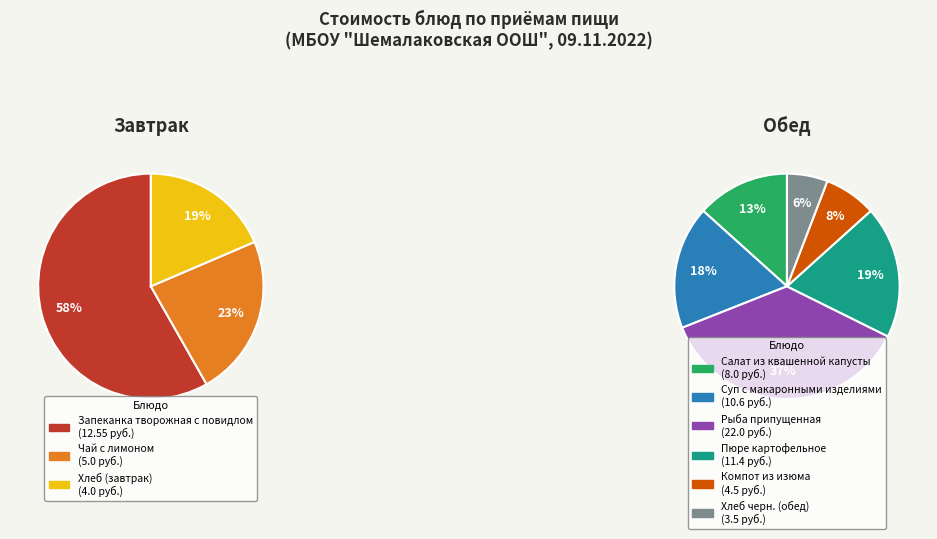

Which category has the biggest portion of the pie?

Рыба припущенная